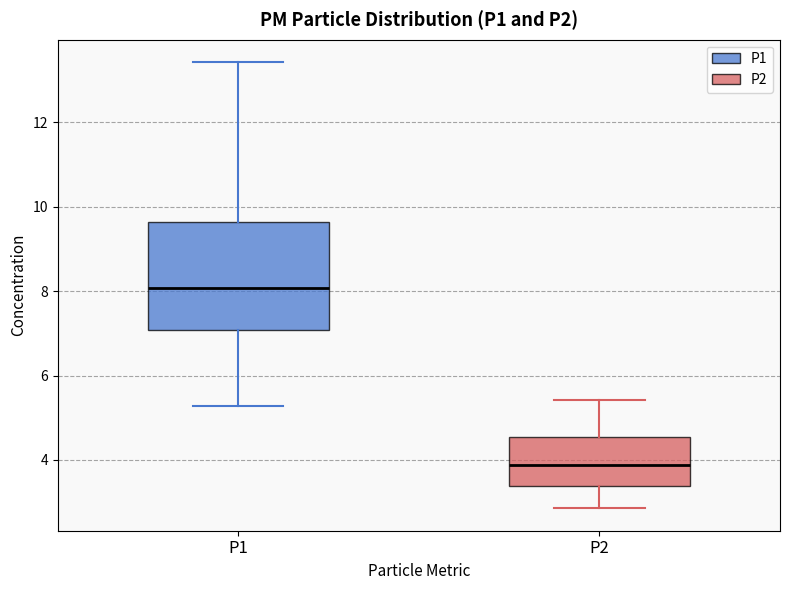

Which box has the highest median line?

P1